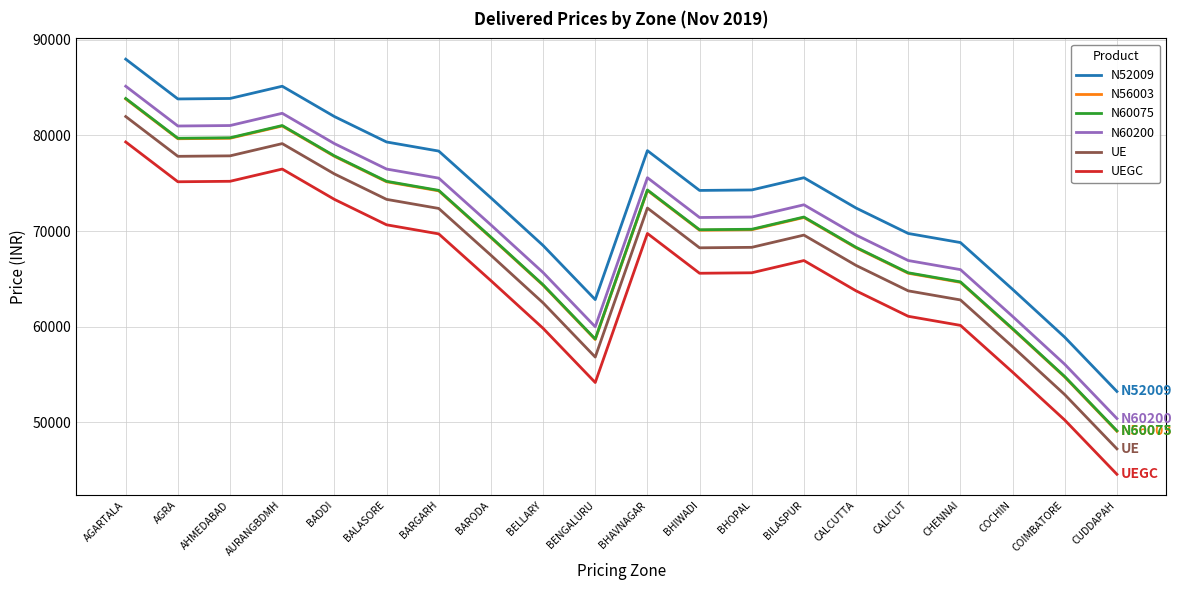

What is the lowest value of the N52009 series?

53224